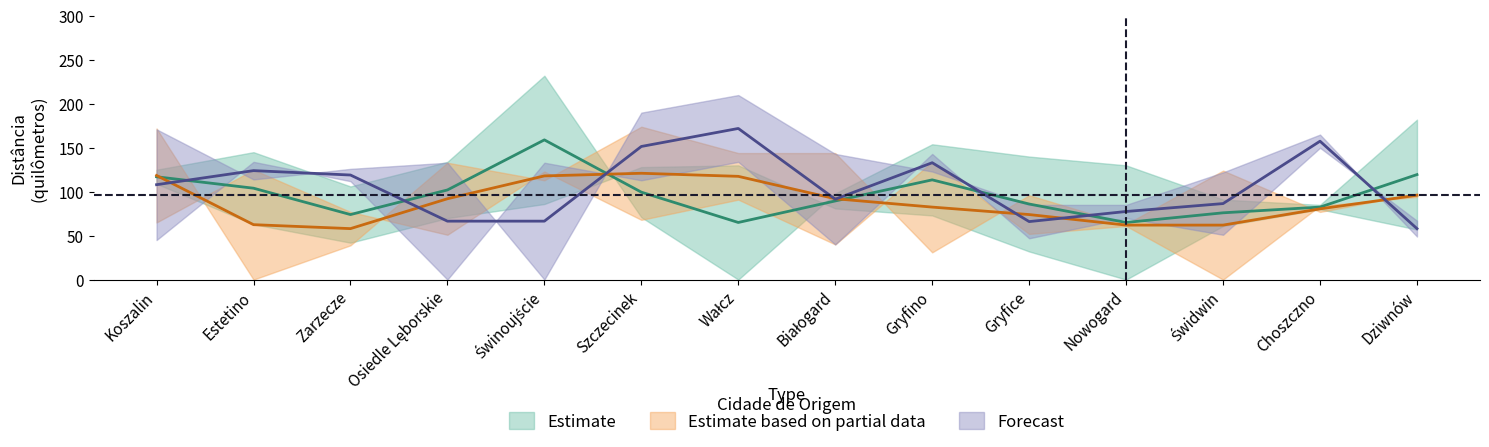

How many interior local valleys does the Osiedle Lęborskie series have?

5